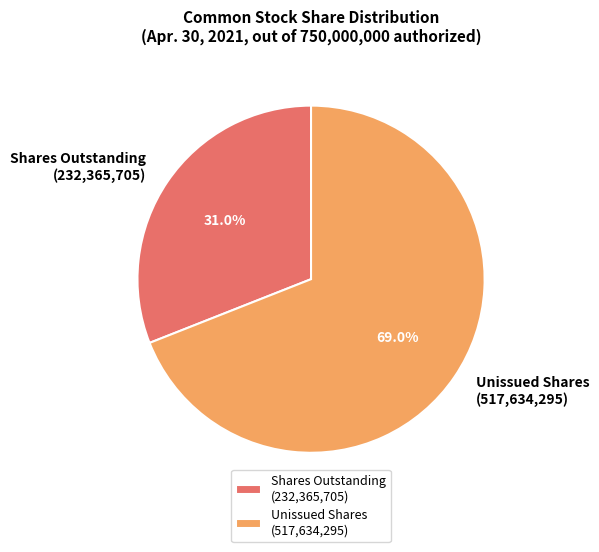

Rank the categories by value from lowest to highest.

Shares Outstanding (232,365,705), Unissued Shares (517,634,295)